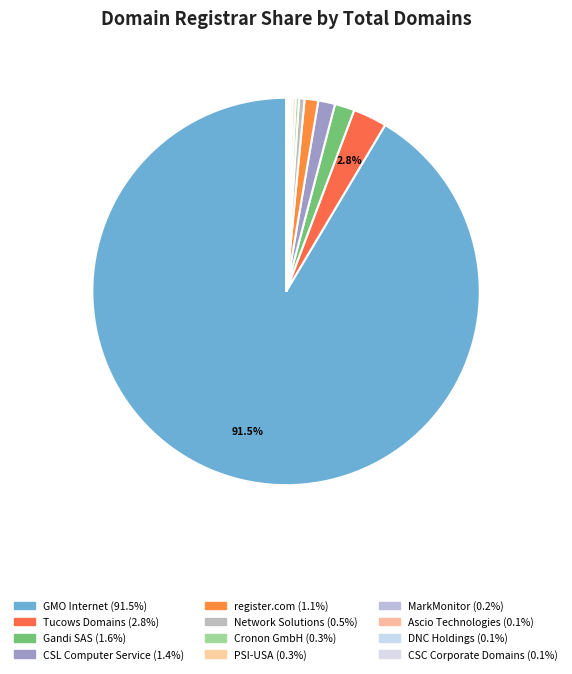

Is the sum of Network Solutions and MarkMonitor greater than half?

No